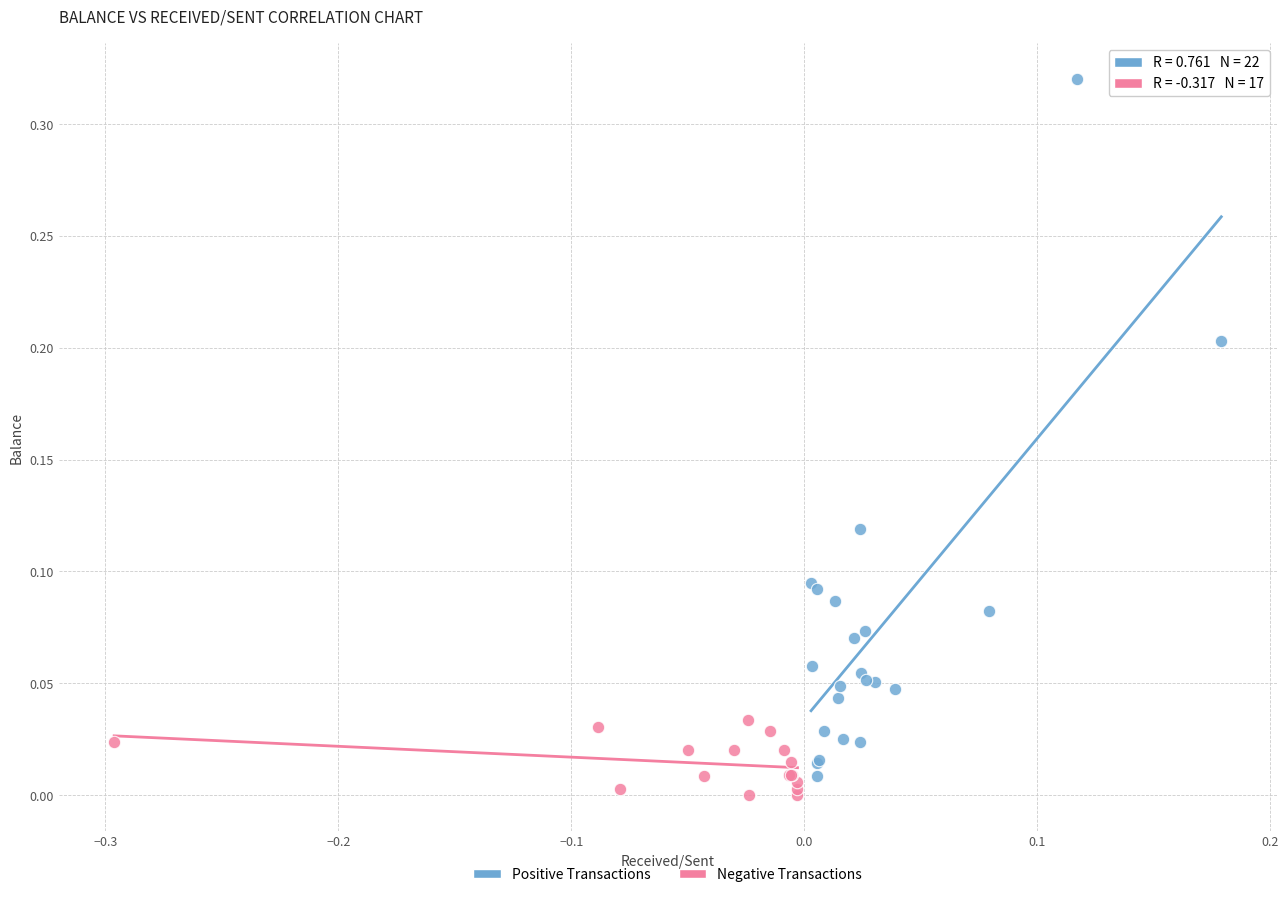

Which series has the largest Y range (max minus min)?

Positive Transactions